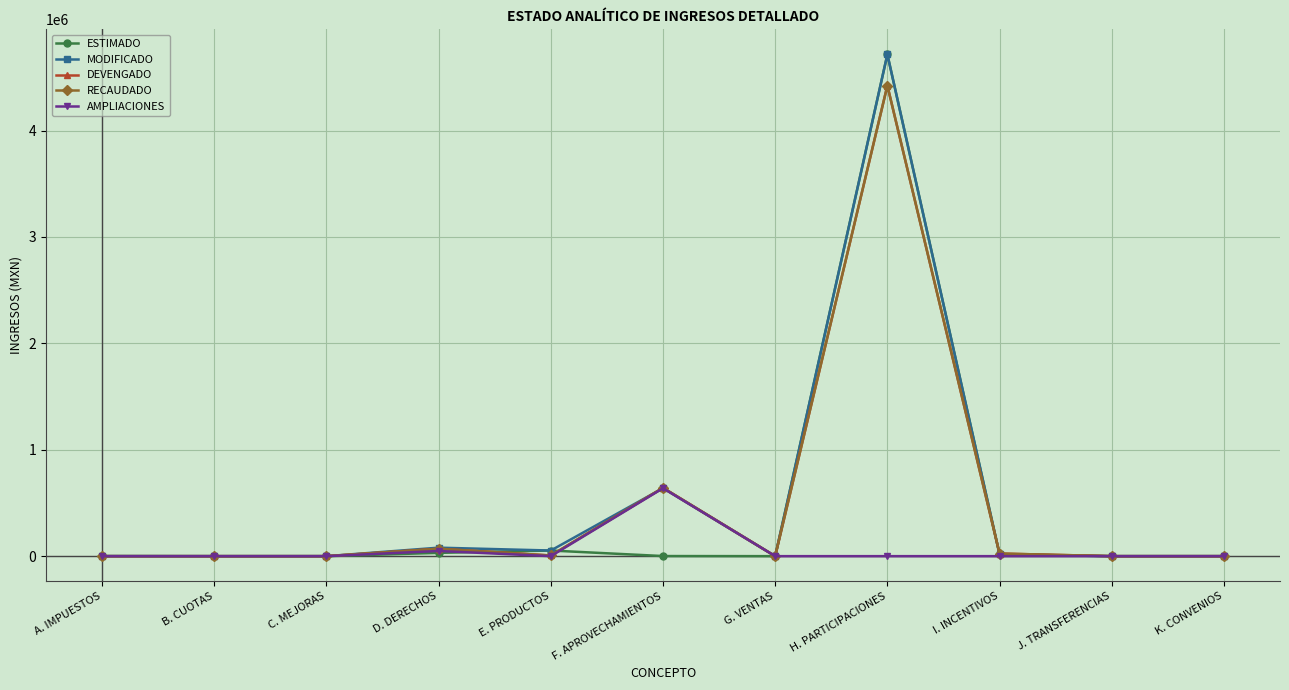

Which category has the highest value in the RECAUDADO series?

H. PARTICIPACIONES